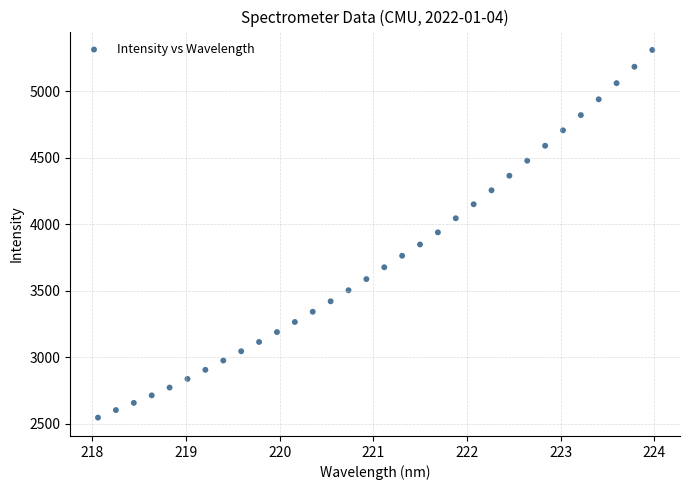

What is the range of X values (max minus min)?

5.9